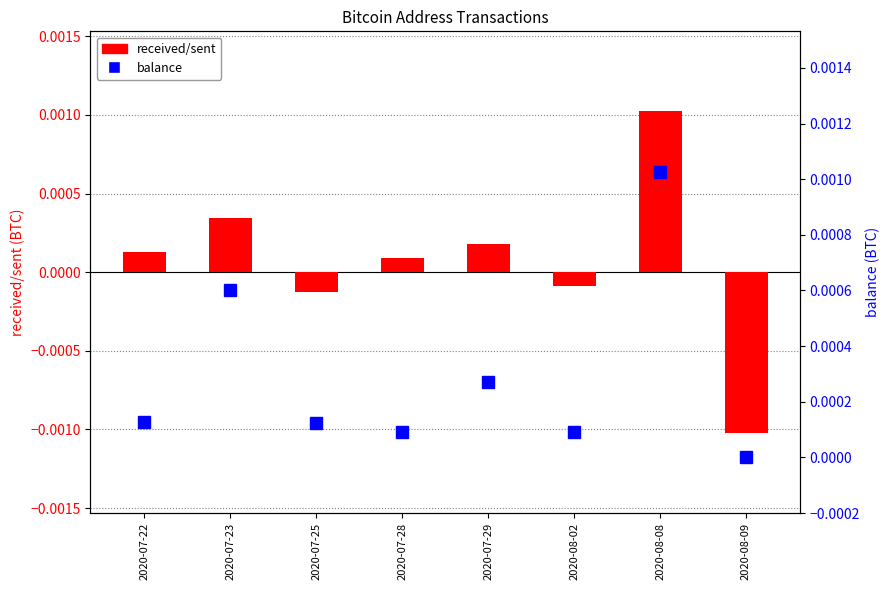

Which category has the lowest value in the balance series?

2020-08-09